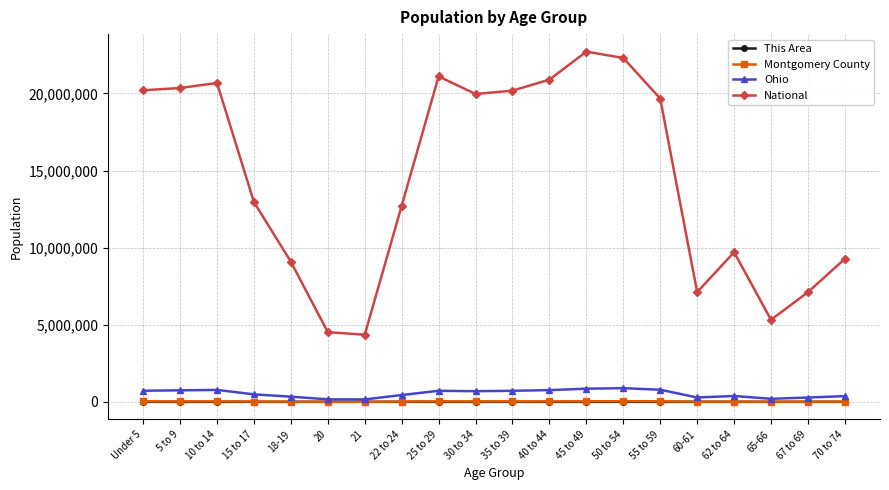

Is it true that National equals 31464435 at 55 to 59?

False